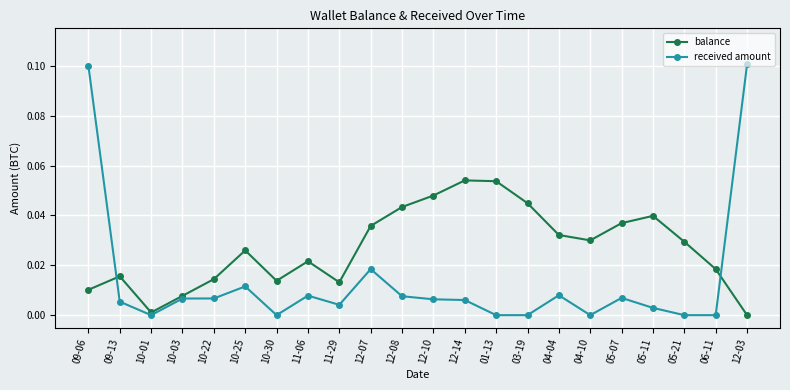

At 12-07, list the series in order from smallest to largest.

received amount, balance